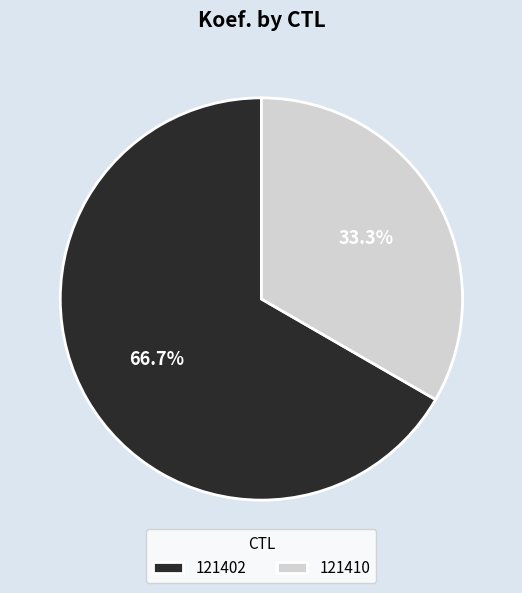

To the nearest percent, what is the average slice percentage?

50%